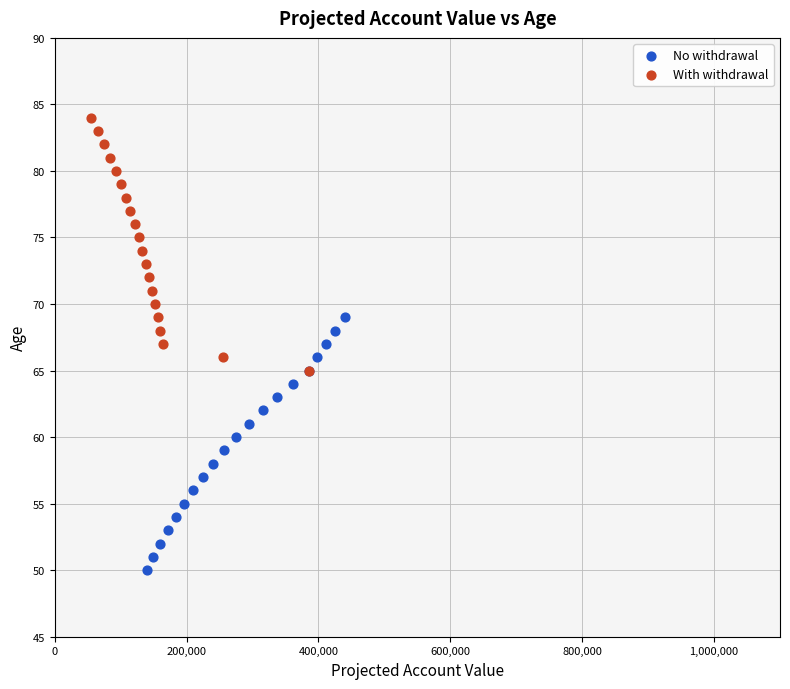

Which series reaches the maximum Y coordinate?

With withdrawal